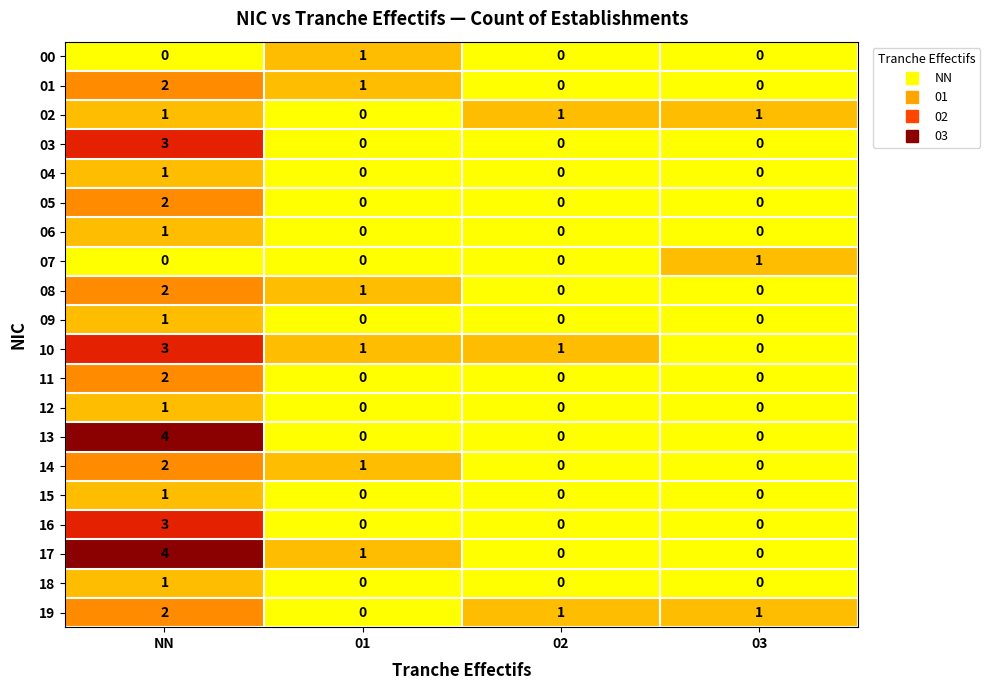

The value of 16 at 01 is 0. True or false?

True